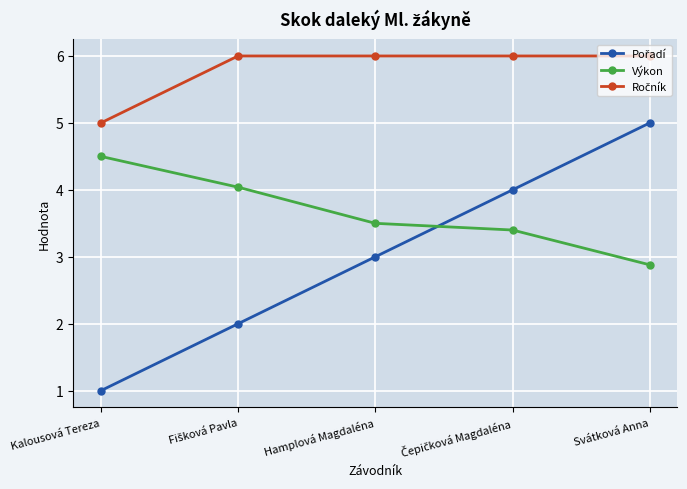

Count the number of categories in the chart.

5